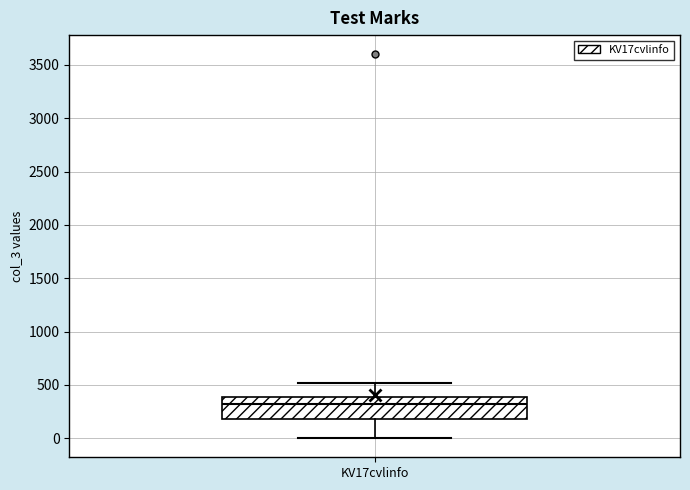

Read this box plot against the y-axis: the position of the median line, the range covered by the box, and the ends of both whiskers. The values are not printed on the chart, so give them approximately, as read against the axis.

median 300, box 200 to 400, whiskers 0 to 500